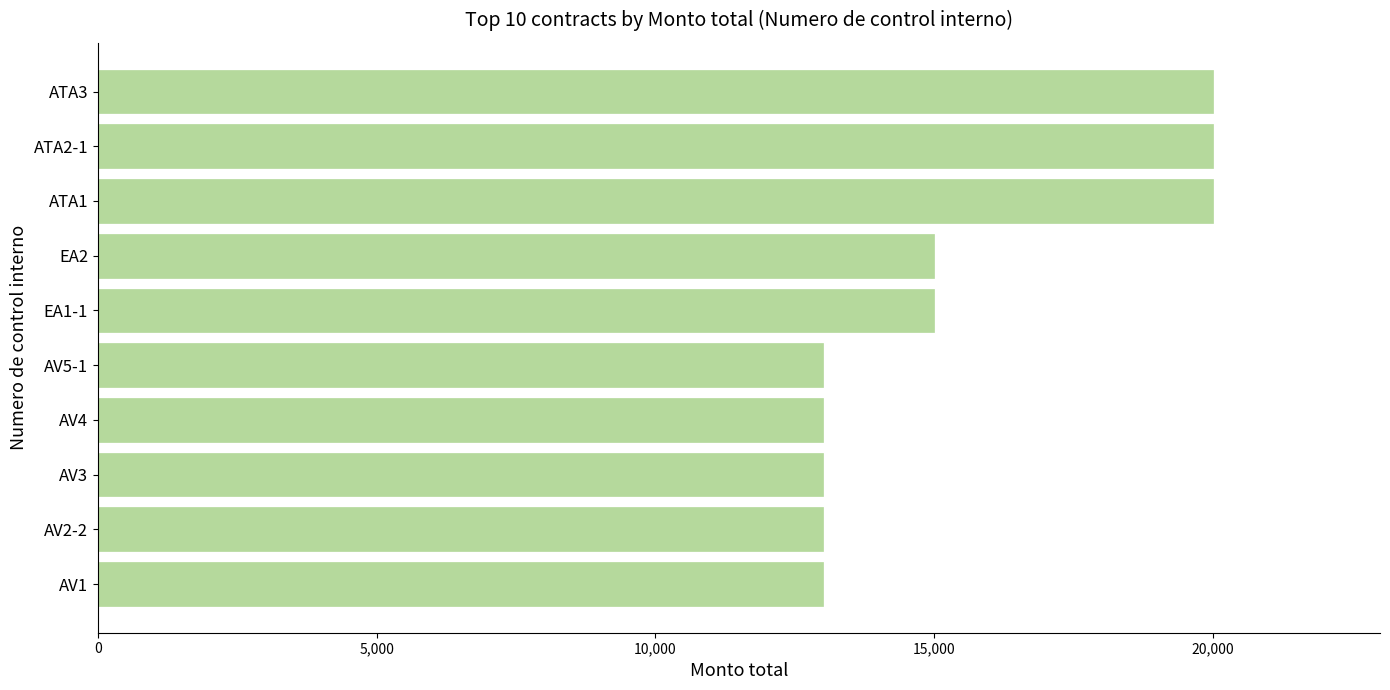

Is it true that the value at ATA2-1 is 20000?

True